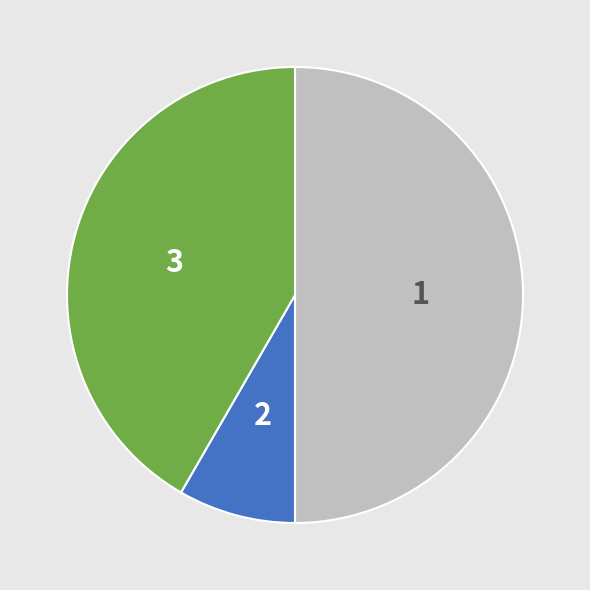

Is there a majority slice in this chart?

No